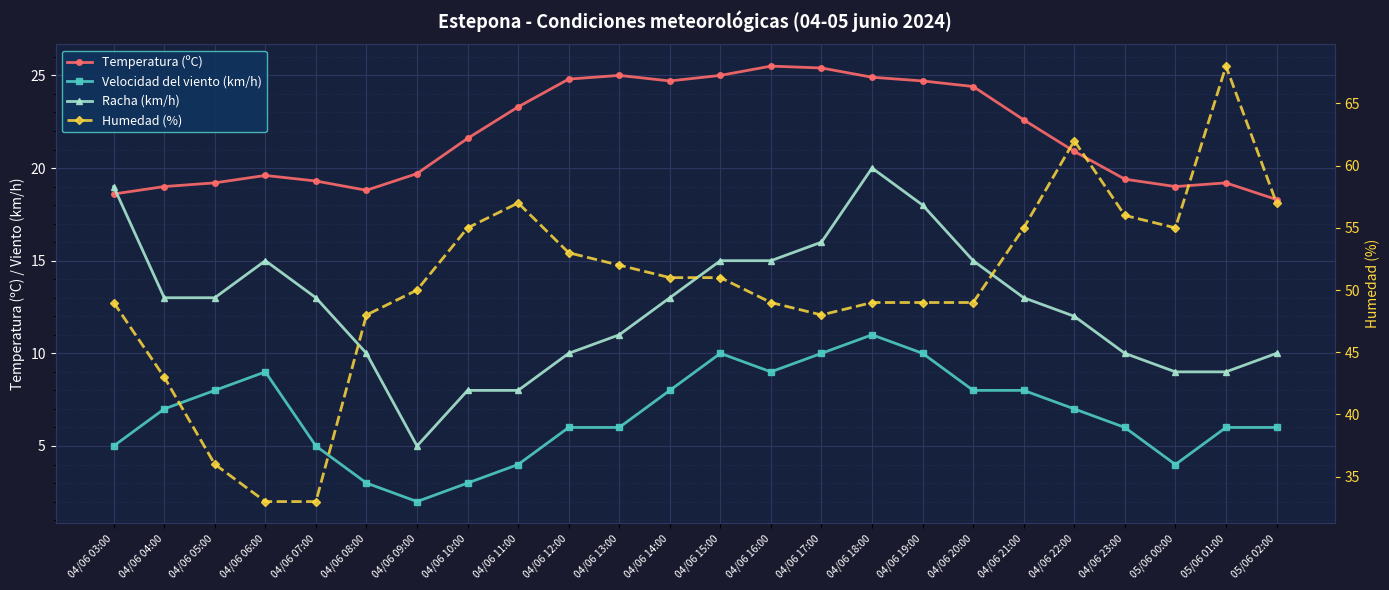

Is the value of Racha (km/h) at 04/06 20:00 greater than the value of Humedad (%) at 04/06 12:00?

No